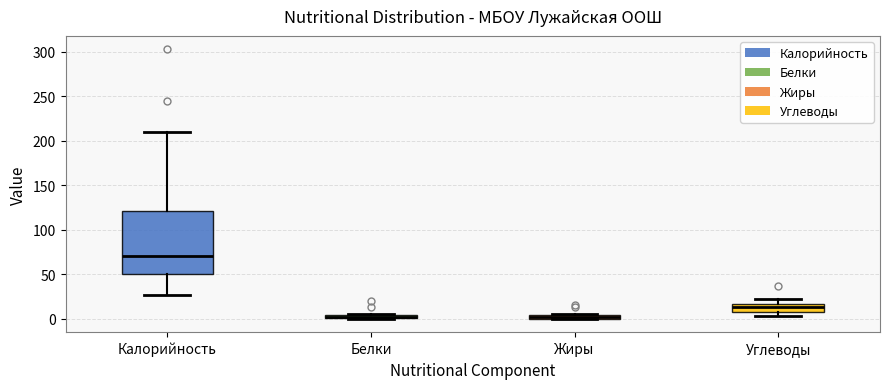

Which box is the tallest, from its lower edge to its upper edge?

Калорийность